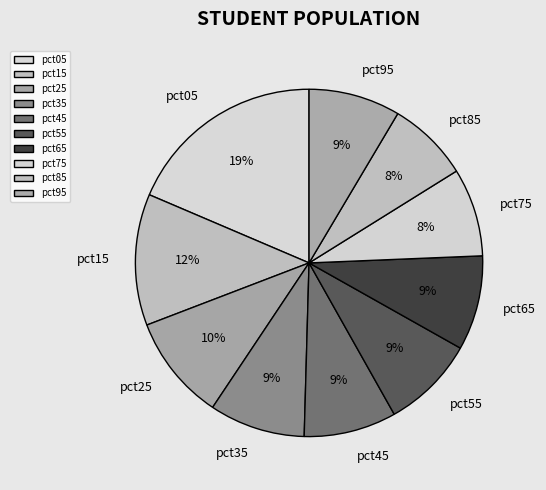

To the nearest percent, what is the difference between the pct65 and pct15 slice percentages?

3%